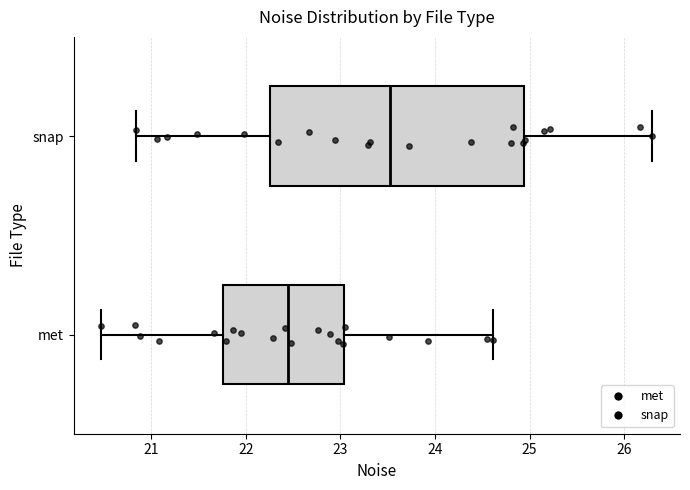

Reading bottom to top, transcribe this box plot: for each box, give where its median line is, the range the box spans, and where its two whiskers end, as read against the x-axis. The values are not printed on the chart, so give them approximately, as read against the axis.

met: median 22.4, box 21.8 to 23.0, whiskers 20.5 to 24.6
snap: median 23.5, box 22.3 to 24.9, whiskers 20.8 to 26.3